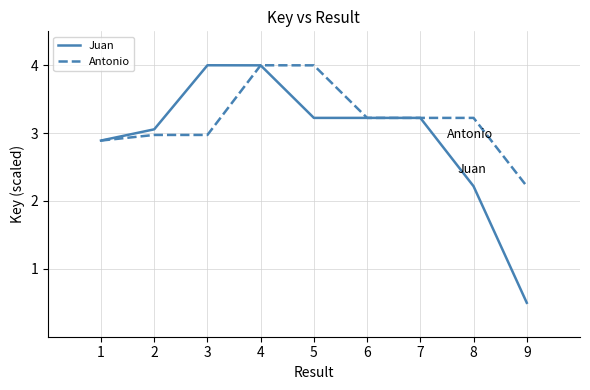

True or false: Antonio and Juan cross at least once.

True